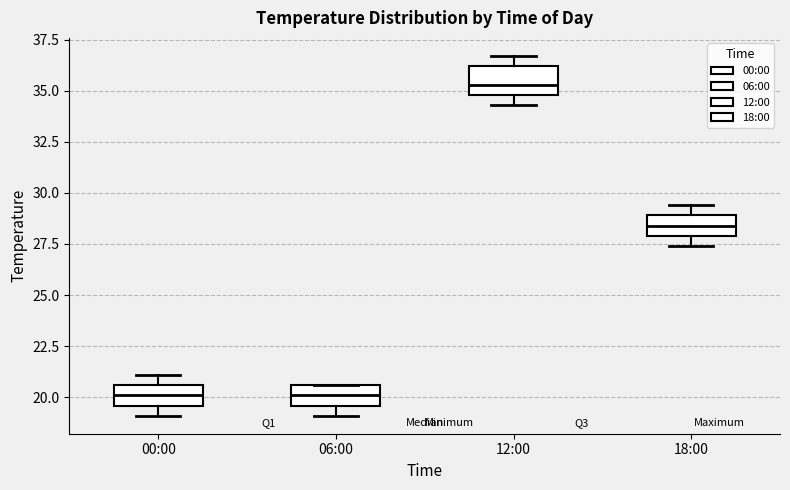

Reading left to right, read every box against the y-axis: the position of its median line, the range the box covers, and the ends of its whiskers. The values are not printed on the chart, so give them approximately, as read against the axis.

00:00: median 20.0, box 19.5 to 20.5, whiskers 19.0 to 21.0
06:00: median 20.0, box 19.5 to 20.5, whiskers 19.0 to 20.5
12:00: median 35.5, box 35.0 to 36.0, whiskers 34.5 to 36.5
18:00: median 28.5, box 28.0 to 29.0, whiskers 27.5 to 29.5